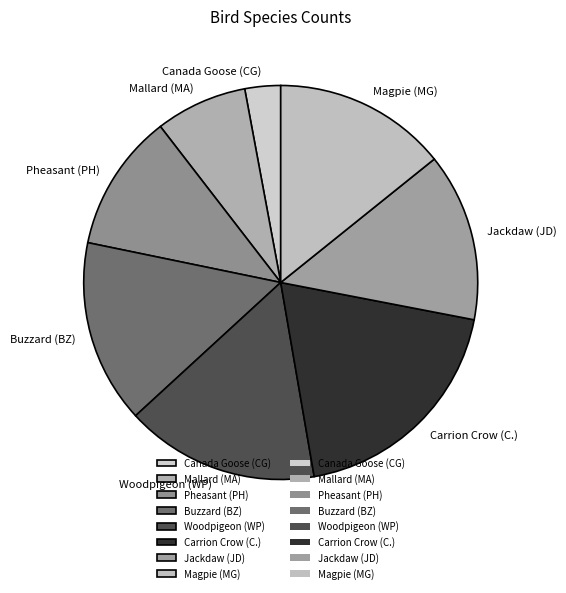

Is the sum of Woodpigeon (WP) and Carrion Crow (C.) greater than half?

No